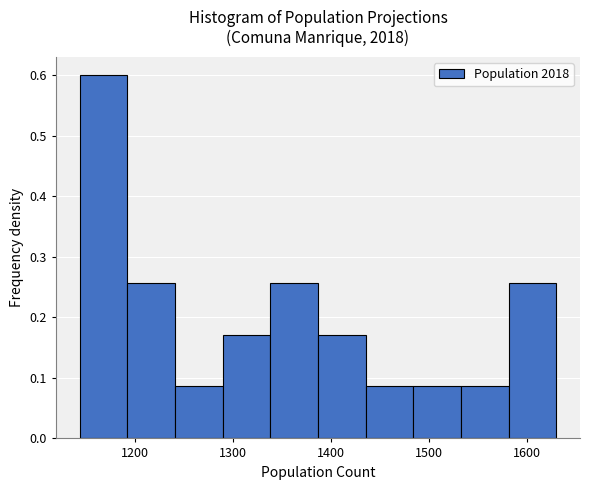

Reading left to right, list every bar in this chart as the range it spans on the x-axis followed by its height. Neither the bar edges nor the heights are printed on the chart, so give them approximately, as read against the axes.

1140 to 1190: 0.60
1190 to 1240: 0.26
1240 to 1290: 0.09
1290 to 1340: 0.17
1340 to 1390: 0.26
1390 to 1440: 0.17
1440 to 1480: 0.09
1480 to 1530: 0.09
1530 to 1580: 0.09
1580 to 1630: 0.26